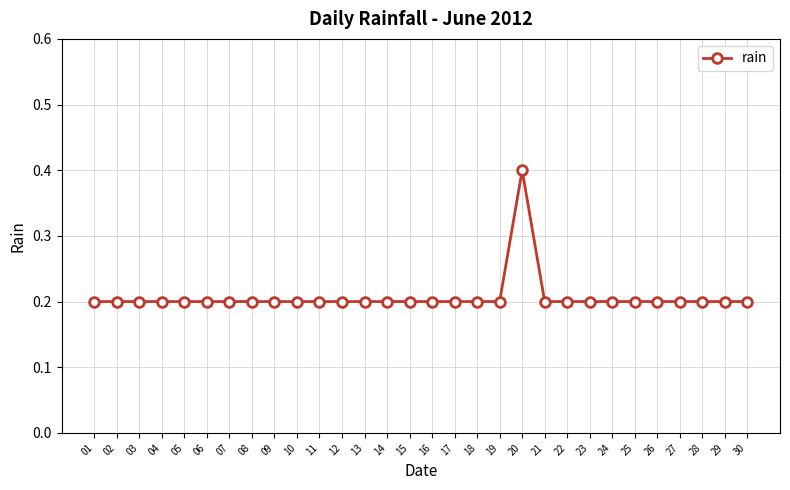

Reading left to right, transcribe all the data shown in this chart.

01=0.2	02=0.2	03=0.2	04=0.2	05=0.2	06=0.2	07=0.2	08=0.2	09=0.2	10=0.2	11=0.2	12=0.2	13=0.2	14=0.2	15=0.2	16=0.2	17=0.2	18=0.2	19=0.2	20=0.4	21=0.2	22=0.2	23=0.2	24=0.2	25=0.2	26=0.2	27=0.2	28=0.2	29=0.2	30=0.2